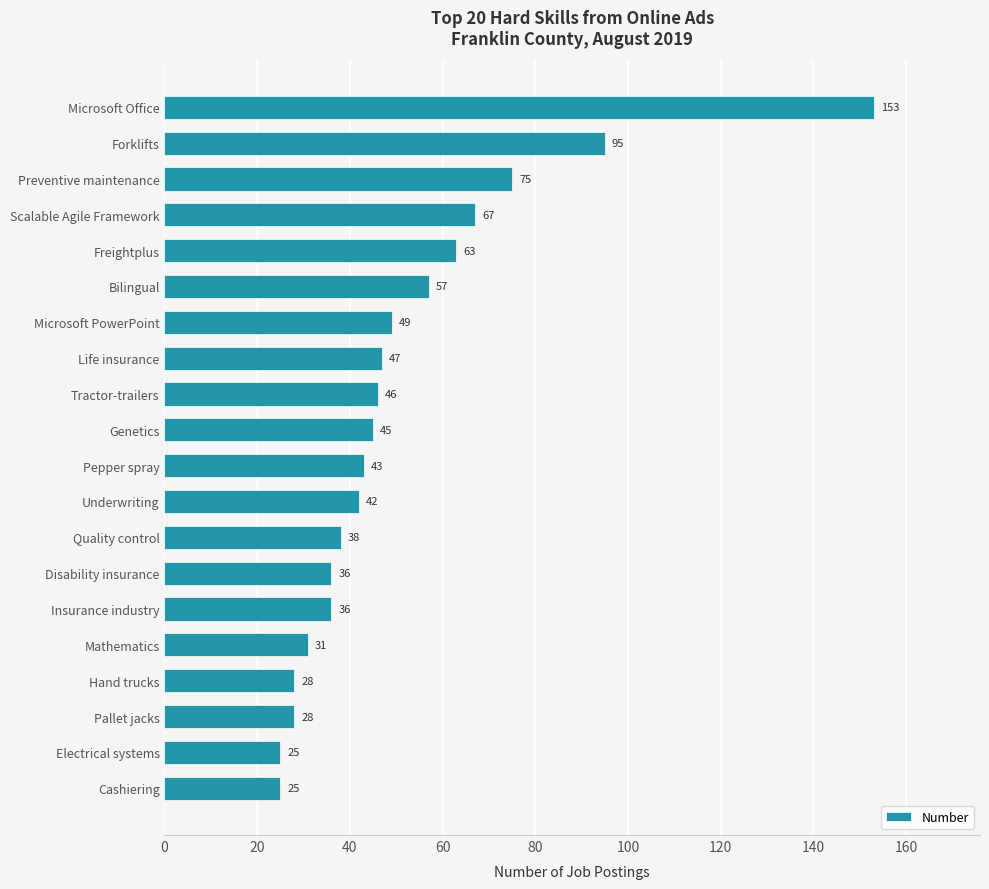

Reading top to bottom, extract all data points from this chart.

Microsoft Office=153	Forklifts=95	Preventive maintenance=75	Scalable Agile Framework=67	Freightplus=63	Bilingual=57	Microsoft PowerPoint=49	Life insurance=47	Tractor-trailers=46	Genetics=45	Pepper spray=43	Underwriting=42	Quality control=38	Disability insurance=36	Insurance industry=36	Mathematics=31	Hand trucks=28	Pallet jacks=28	Electrical systems=25	Cashiering=25